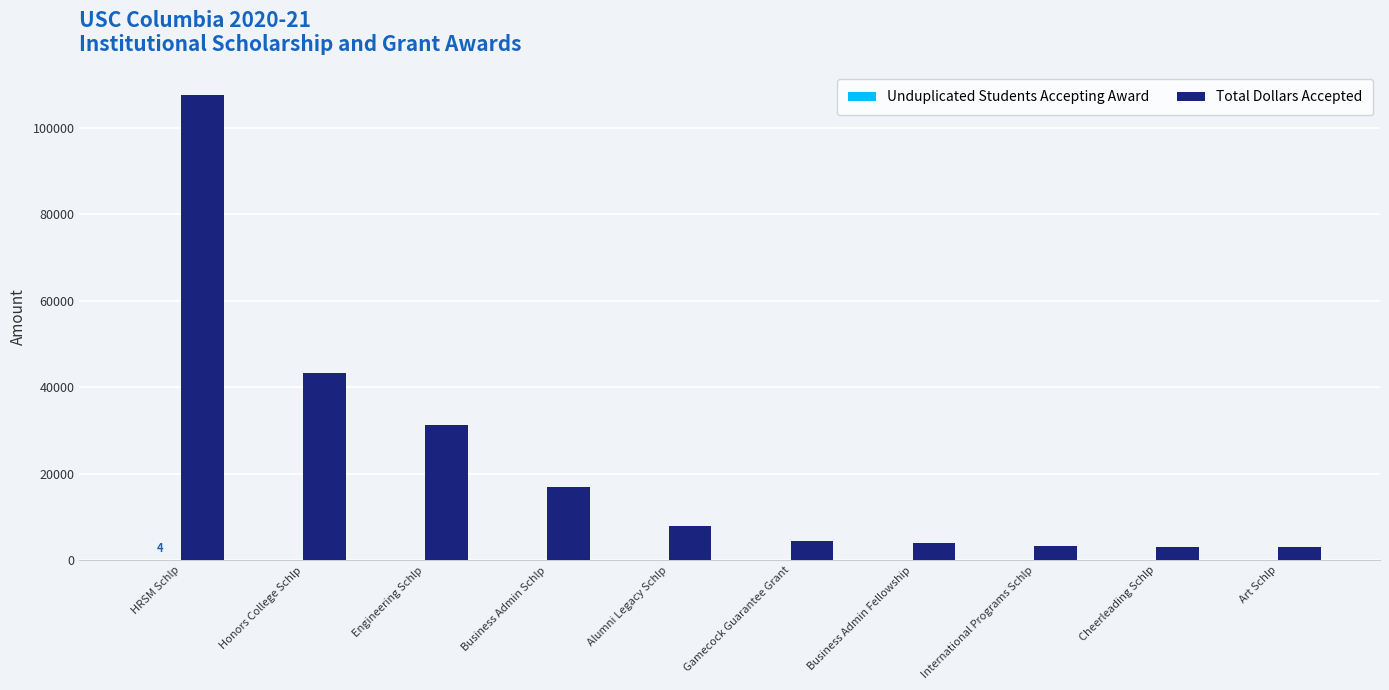

At which category is the sum across all series the highest?

HRSM Schlp